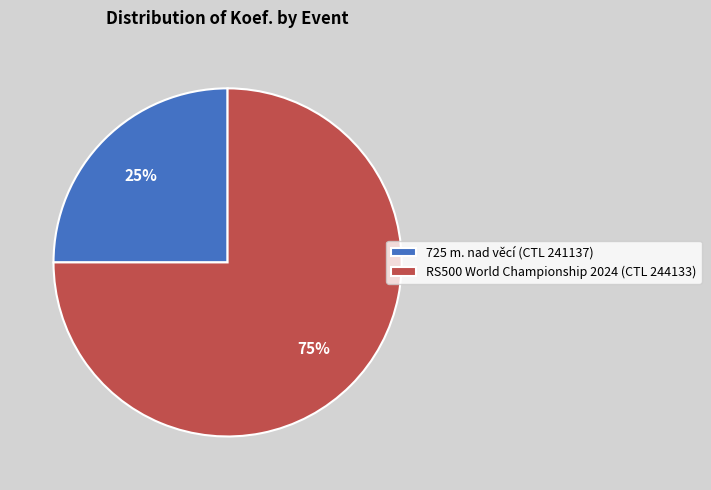

Is the sum of 725 m. nad věcí (CTL 241137) and RS500 World Championship 2024 (CTL 244133) greater than half?

Yes